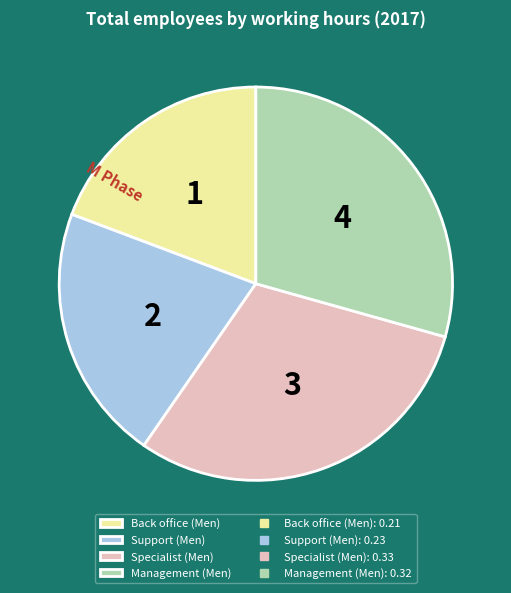

Does any single category account for the majority?

No